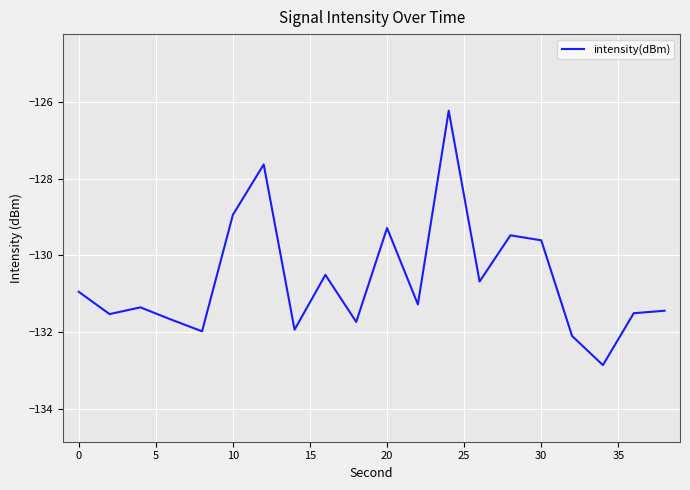

What is the smallest value displayed?

-132.9